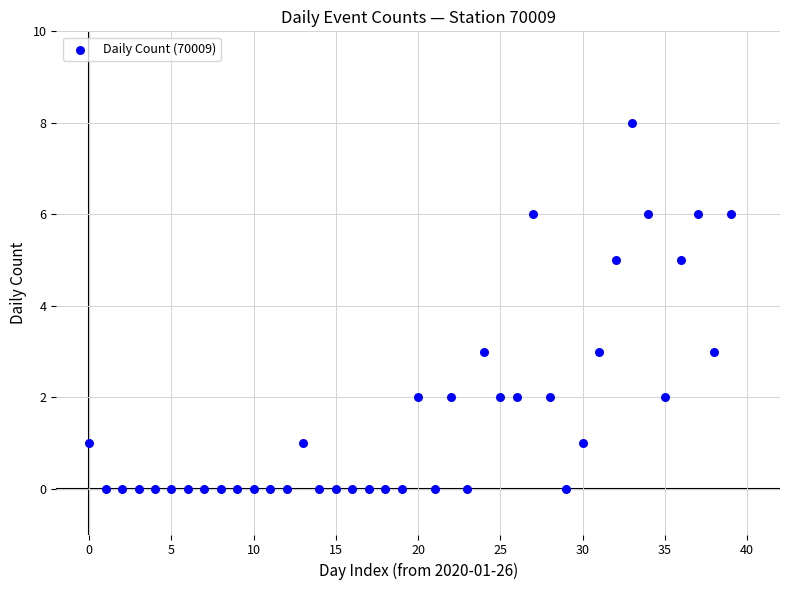

What is the range of Y values (max minus min)?

8